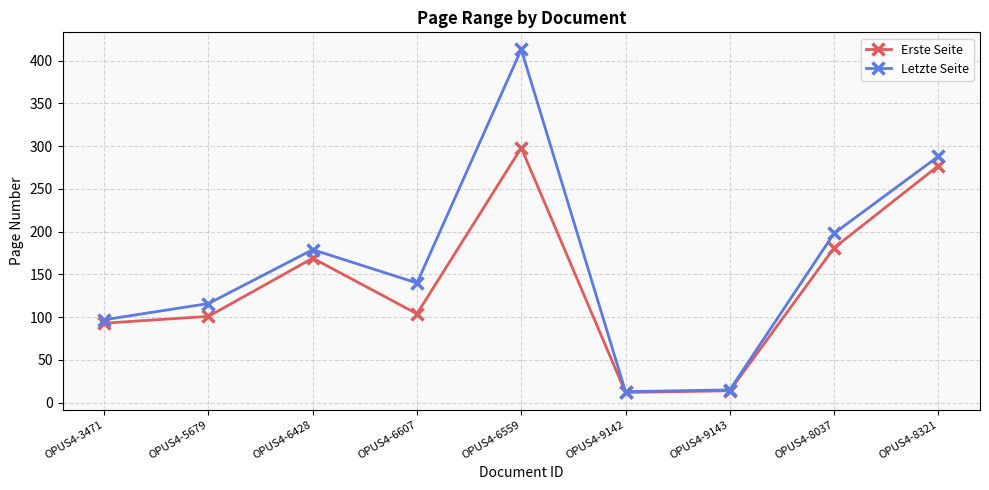

What is the maximum value shown in the chart?

413